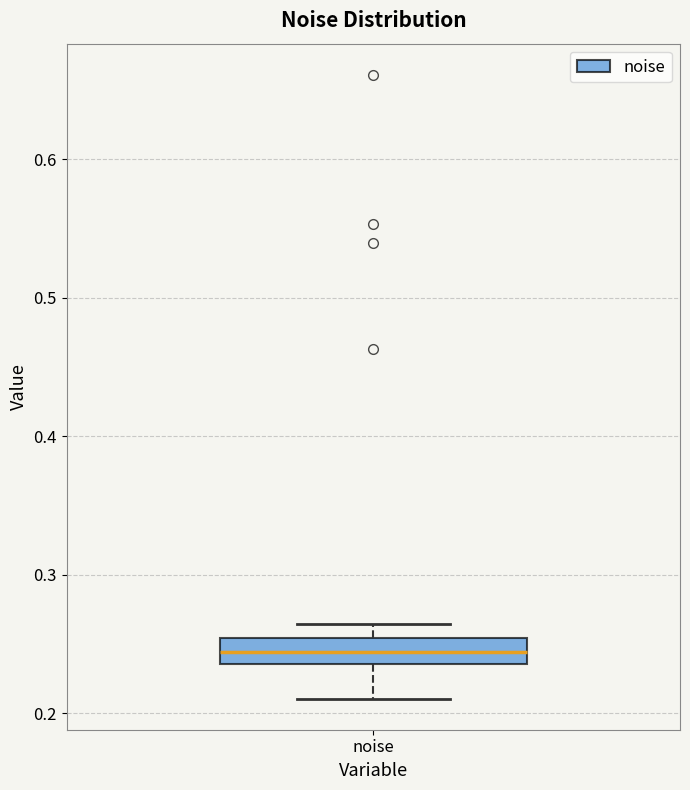

Where is the upper edge of the box for noise on the y-axis? The values are not printed on the chart, so give them approximately, as read against the axis.

0.25